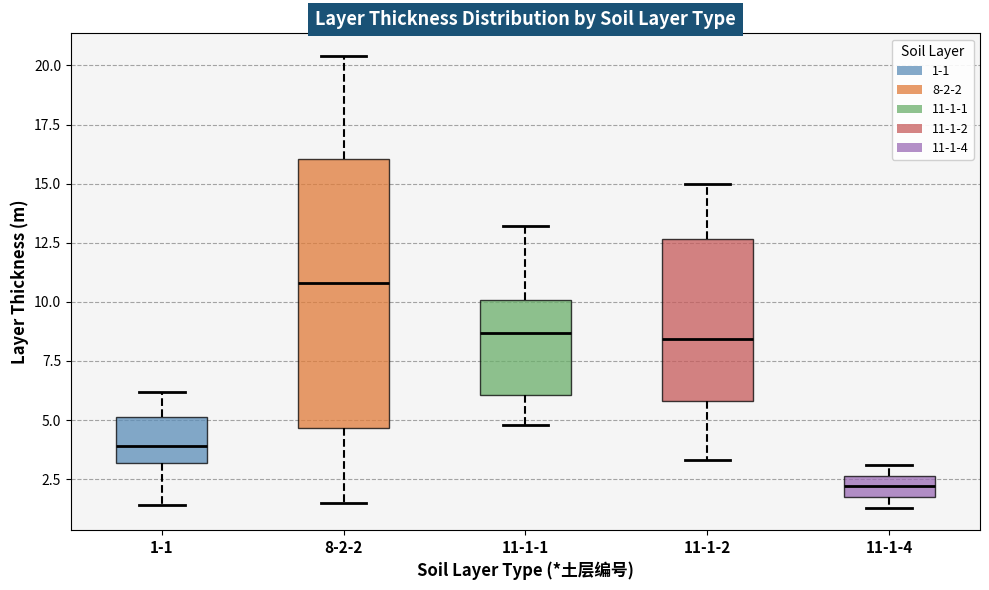

Reading left to right, transcribe this box plot: for each box, give where its median line is, the range the box spans, and where its two whiskers end, as read against the y-axis. The values are not printed on the chart, so give them approximately, as read against the axis.

1-1: median 4.0, box 3.0 to 5.0, whiskers 1.5 to 6.0
8-2-2: median 11.0, box 4.5 to 16.0, whiskers 1.5 to 20.5
11-1-1: median 8.5, box 6.0 to 10.0, whiskers 5.0 to 13.0
11-1-2: median 8.5, box 6.0 to 12.5, whiskers 3.5 to 15.0
11-1-4: median 2.0 (inside the box), box 2.0 to 2.5, whiskers 1.5 to 3.0